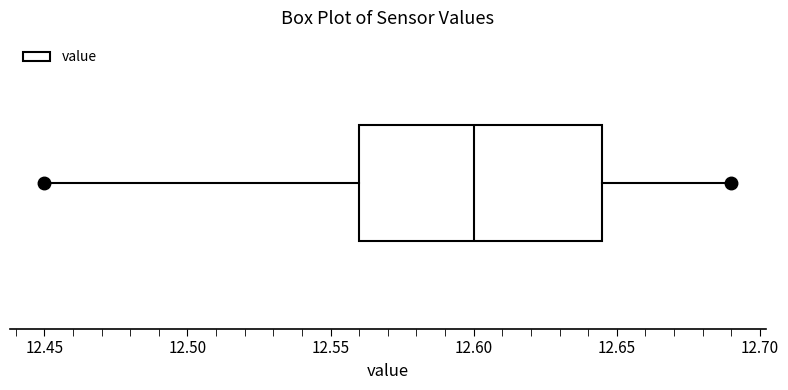

Where is the right edge of the box on the x-axis? The values are not printed on the chart, so give them approximately, as read against the axis.

12.645